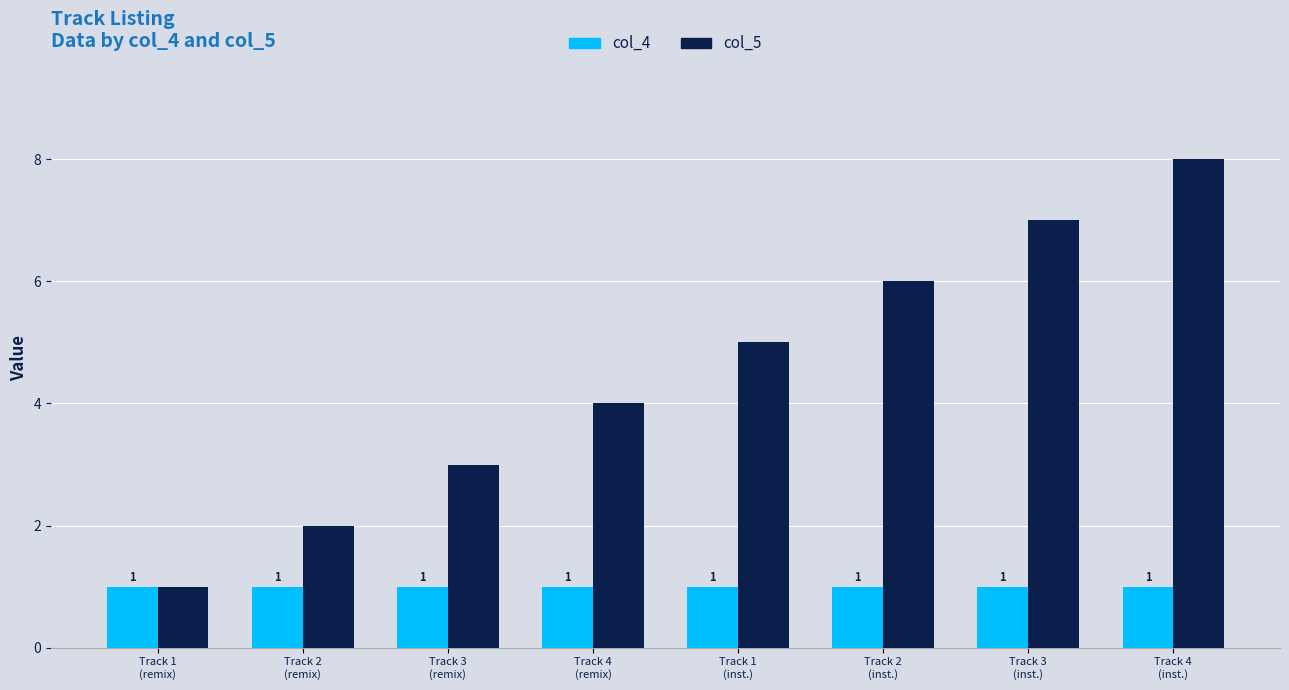

List the series in order of their overall mean, lowest first.

col_4, col_5